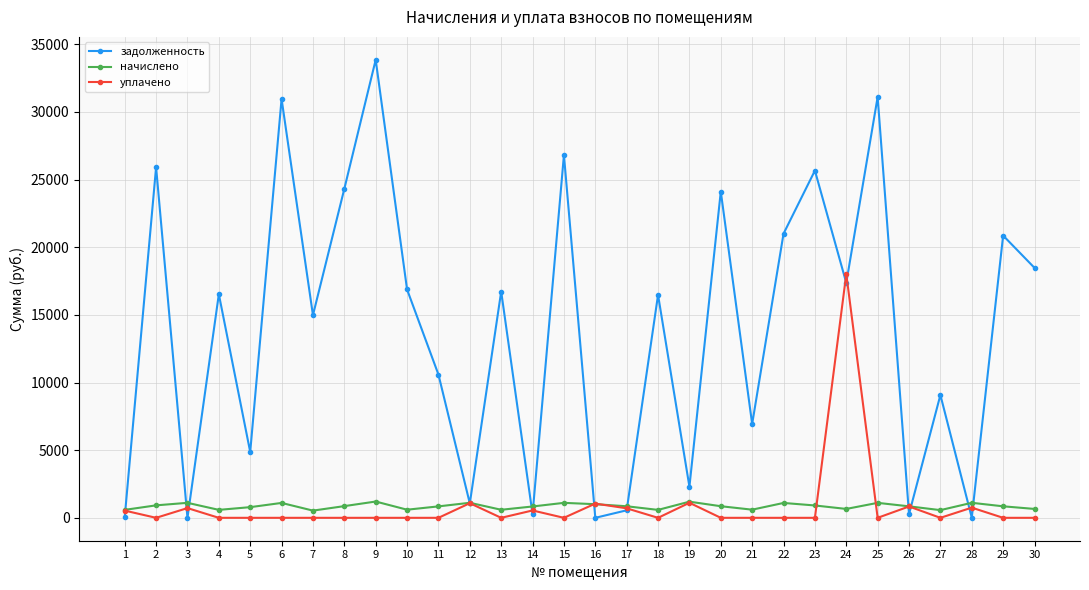

Is it true that начислено equals 587.9 at 4?

True